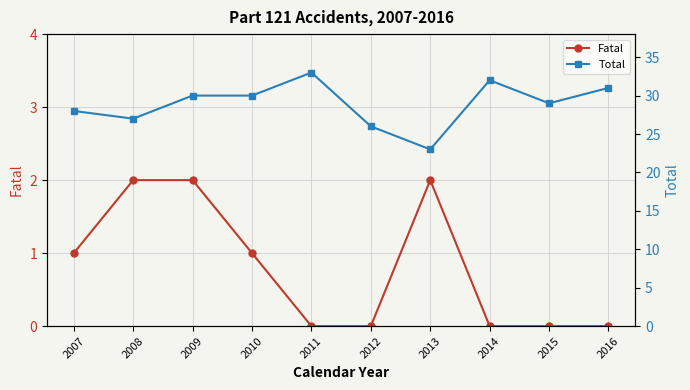

True or false: Fatal has more than 0 interior local peaks.

True